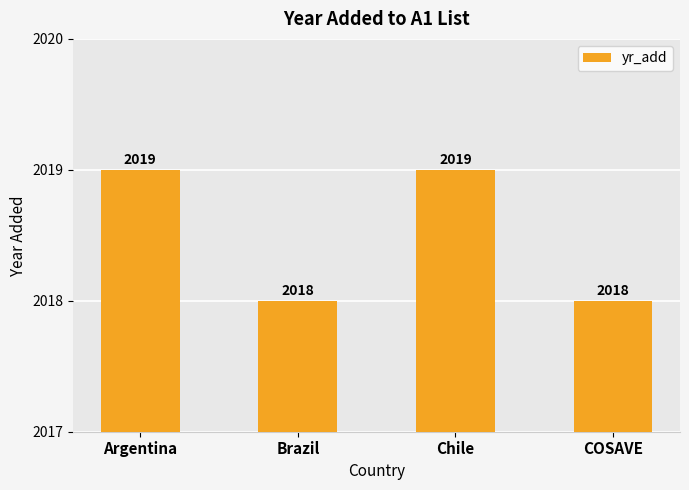

Reading left to right, what are all the values shown in this chart?

Argentina=2019	Brazil=2018	Chile=2019	COSAVE=2018